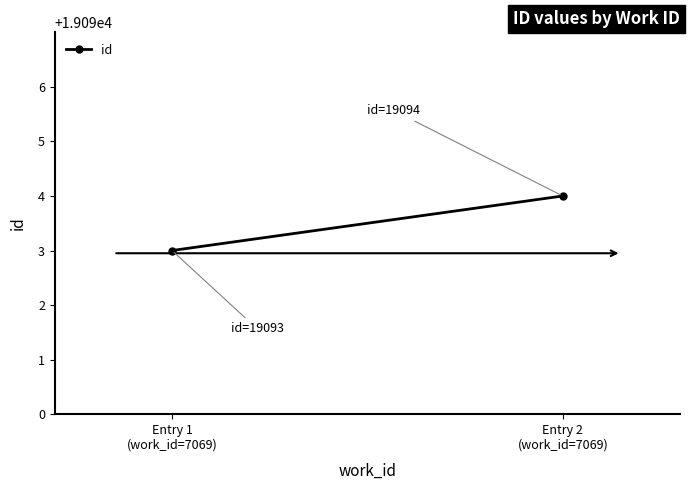

What is the average value?

19094